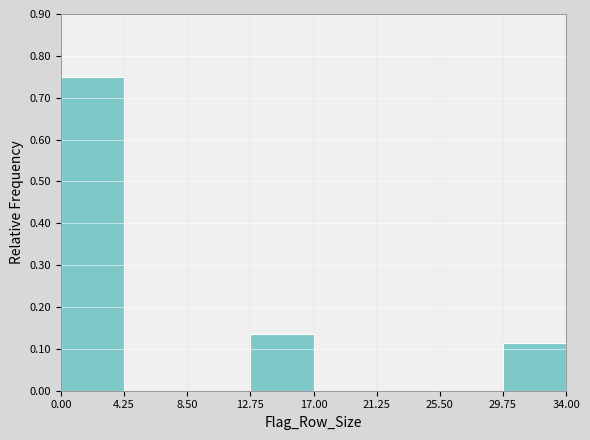

Which range on the x-axis has the tallest bar?

0.00 to 4.25